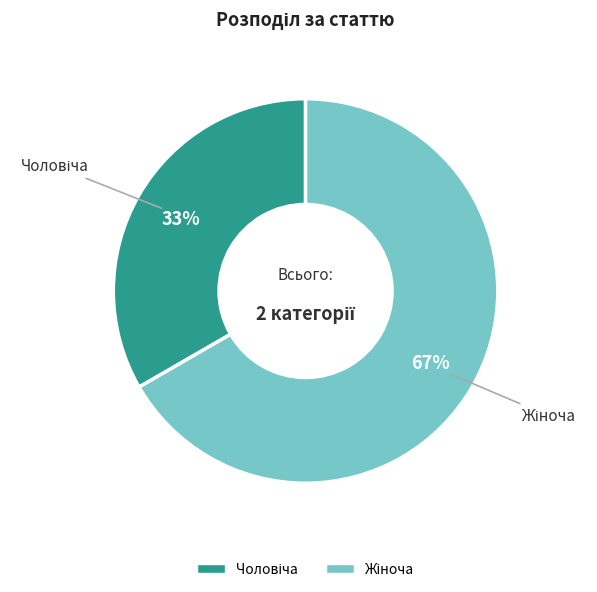

To the nearest percent, what is the average slice percentage?

50%